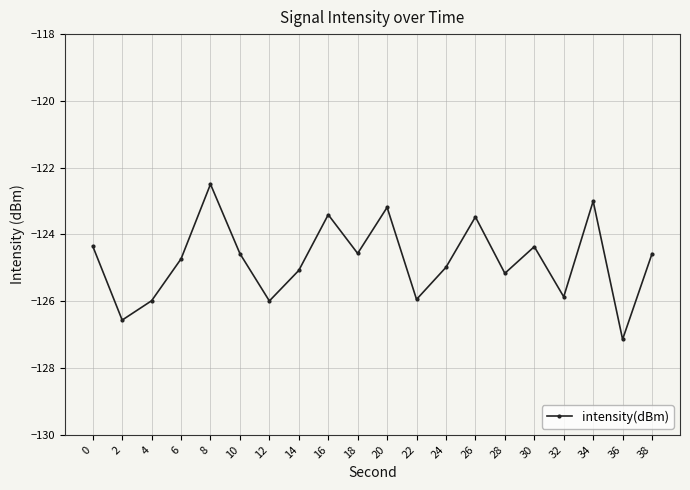

What is the sum of the values at 32 and 22?

-251.8